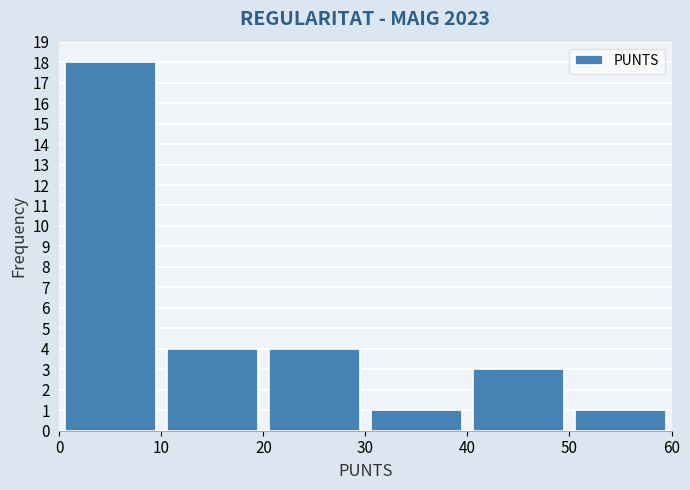

How tall is the bar that spans 20 to 30 on the x-axis? The values are not printed on the chart, so give them approximately, as read against the axis.

4